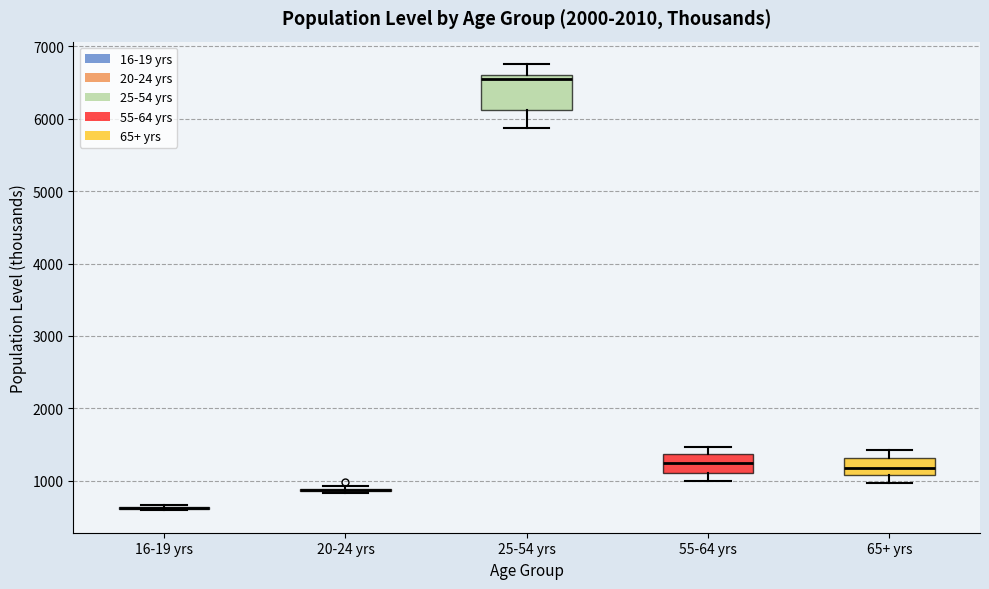

Which box is the tallest, from its lower edge to its upper edge?

25-54 yrs